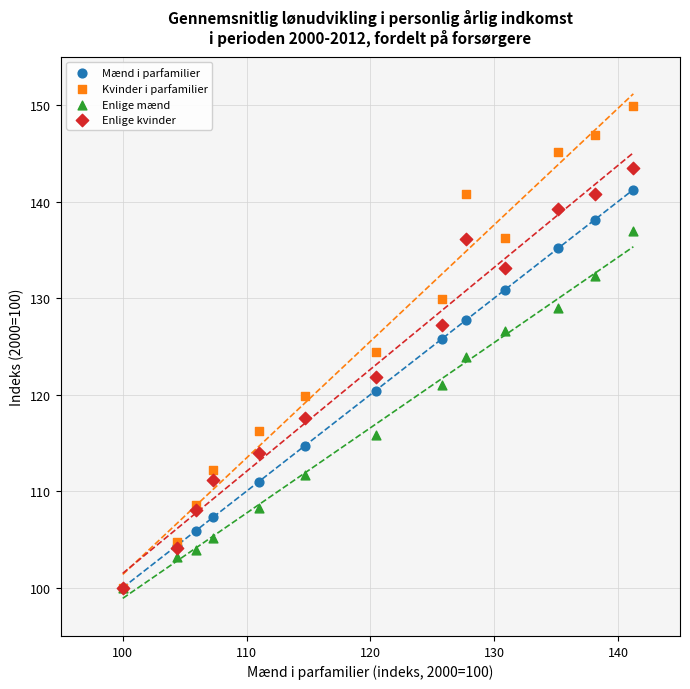

What are all the series names shown in the legend?

Mænd i parfamilier, Kvinder i parfamilier, Enlige mænd, Enlige kvinder